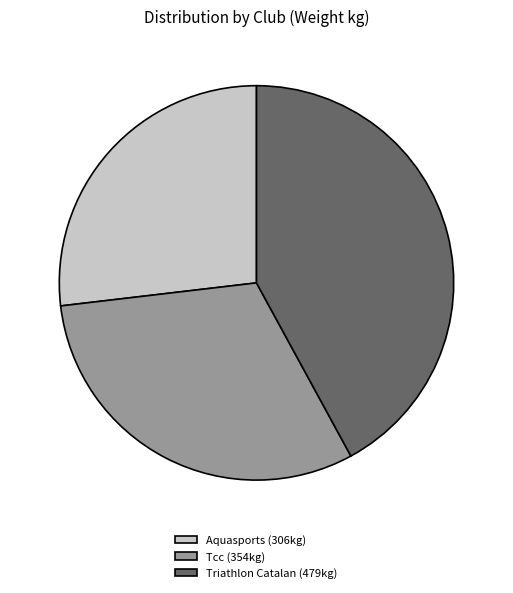

Combined, do Aquasports (306kg) and Tcc (354kg) account for over 50%?

Yes